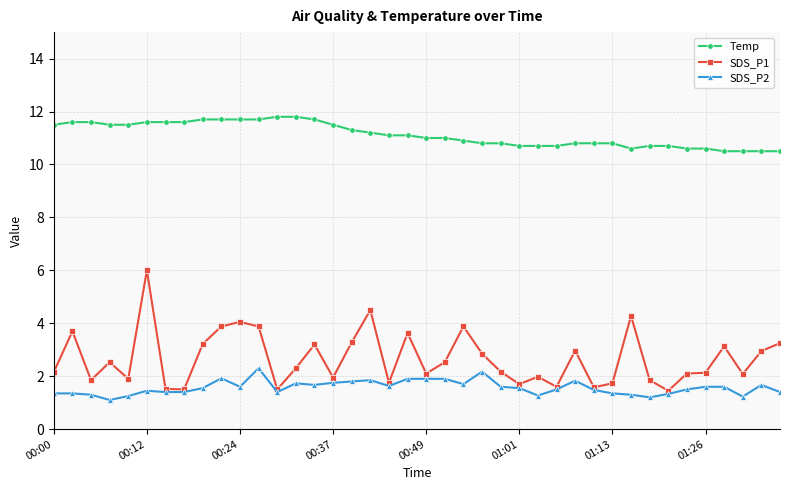

What is the value of the SDS_P2 point at the 29th from the left?

1.8